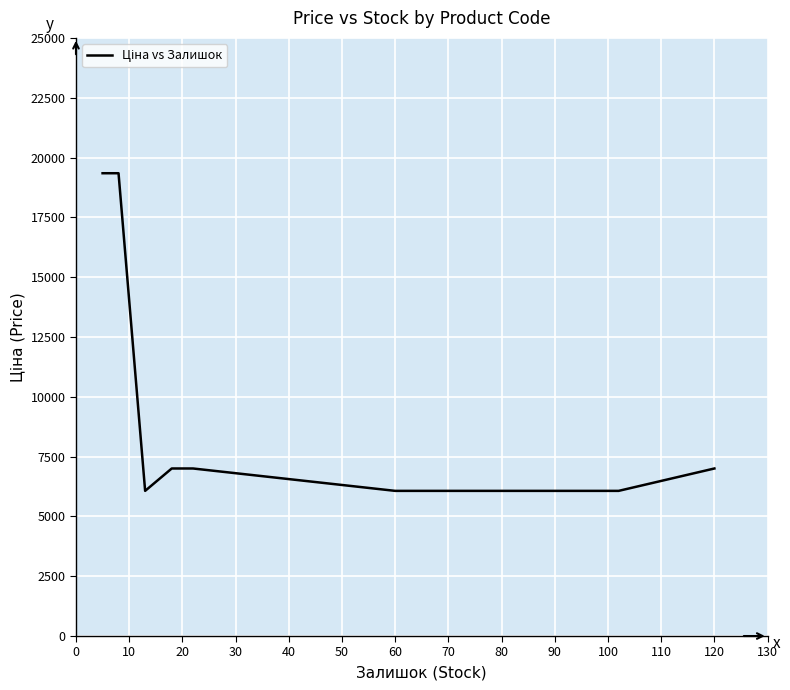

What position from the left is 120?

13